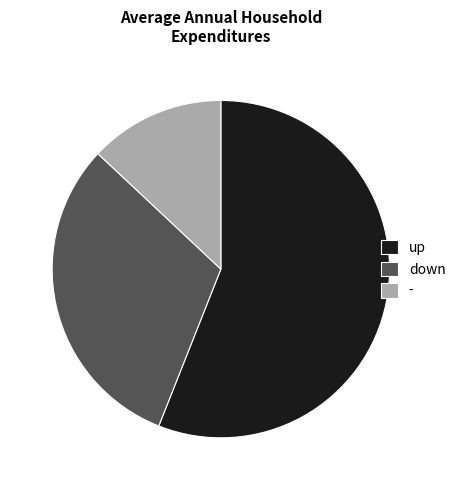

Combined, do - and up account for over 50%?

Yes